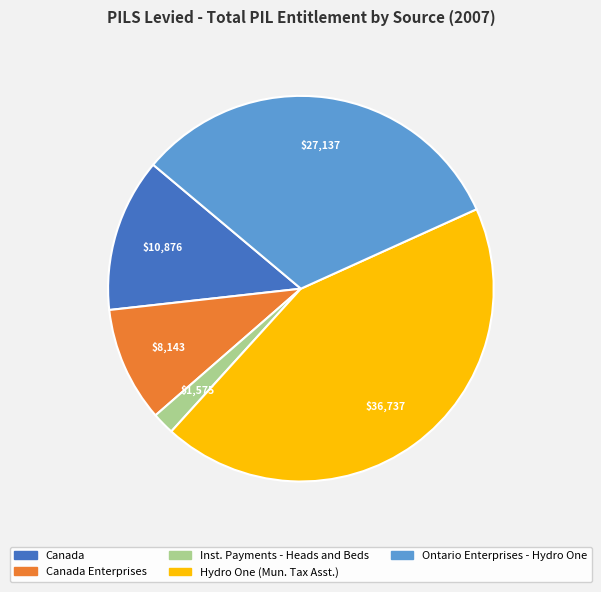

How many segments does this pie chart have?

5